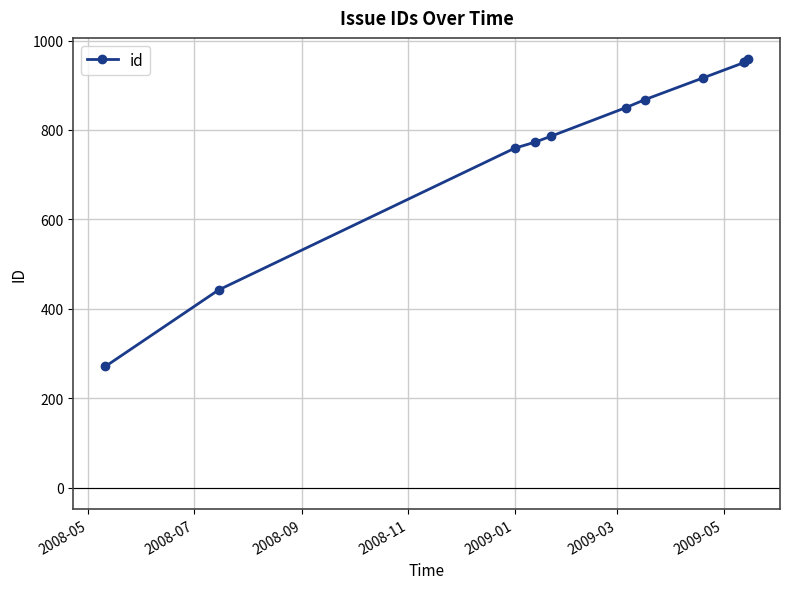

What is the difference between the maximum and minimum values?

687